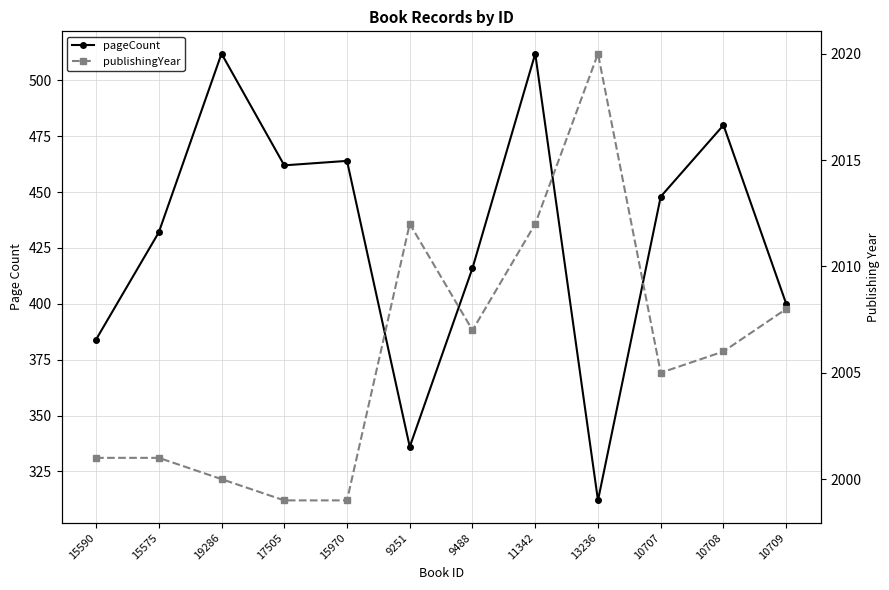

True or false: pageCount has a value of 384 at 15590.

True